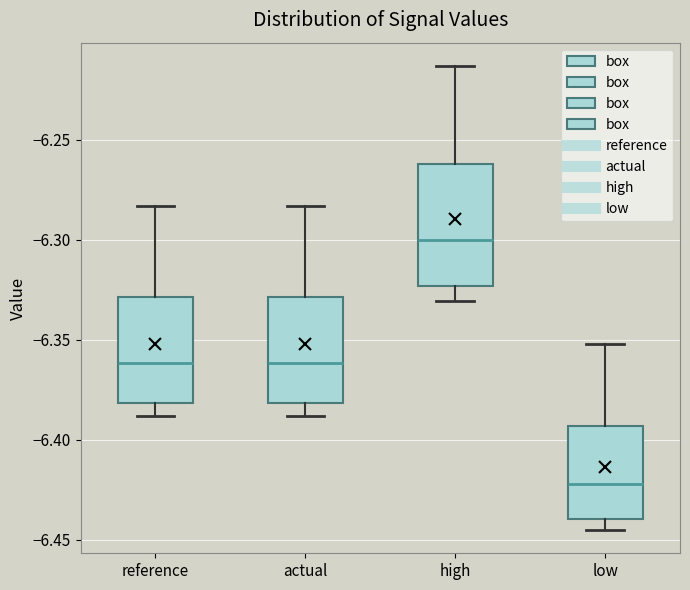

Which box's median line is the highest?

high